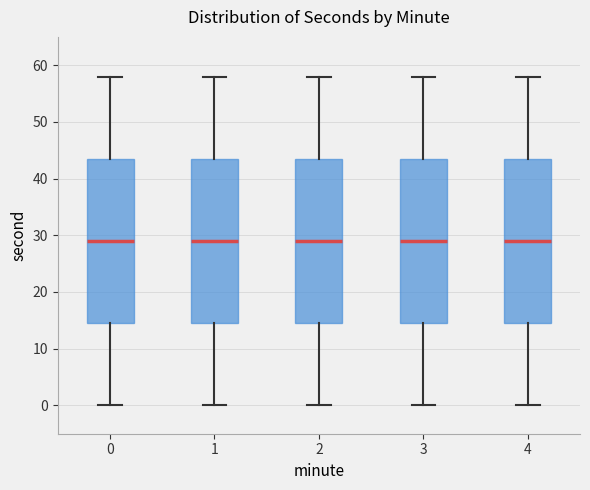

Where does the upper whisker of the box at x = 2 end on the y-axis? The values are not printed on the chart, so give them approximately, as read against the axis.

58